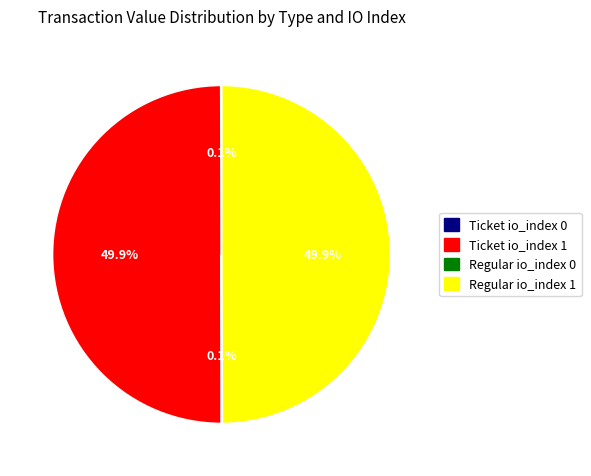

What percentage is NOT represented by Ticket io_index 1?

50.1%